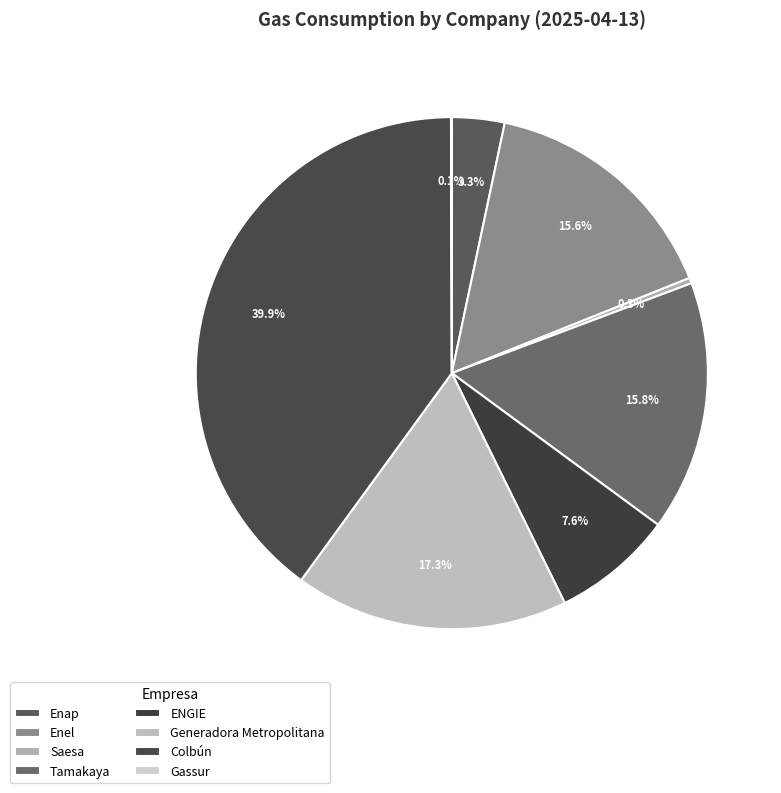

Which category has the biggest portion of the pie?

Colbún